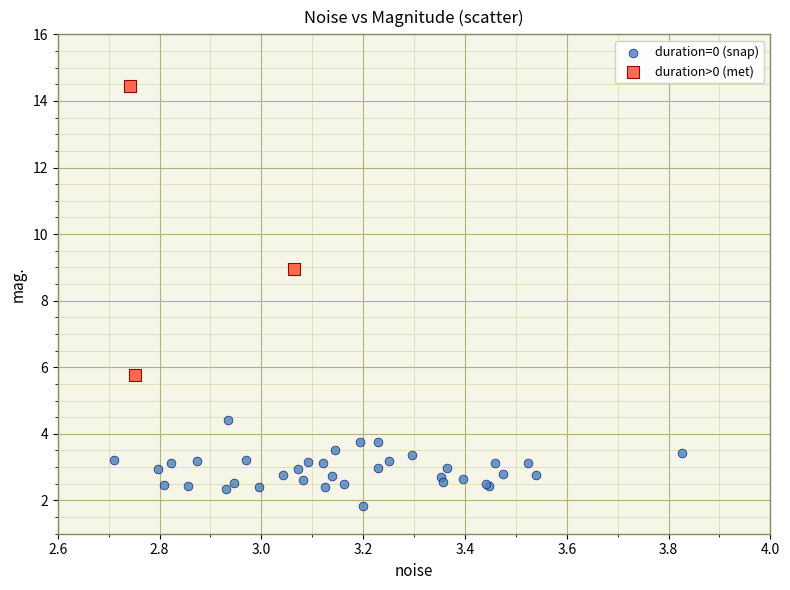

Which series has the widest spread of Y values?

duration>0 (met)